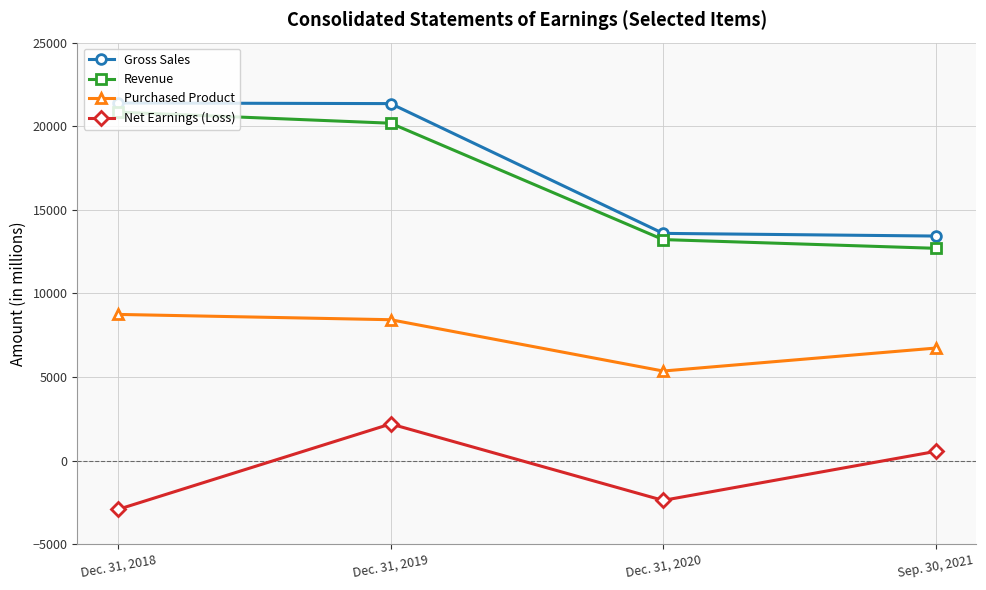

What is the sum of all Net Earnings (Loss) values?

-2550